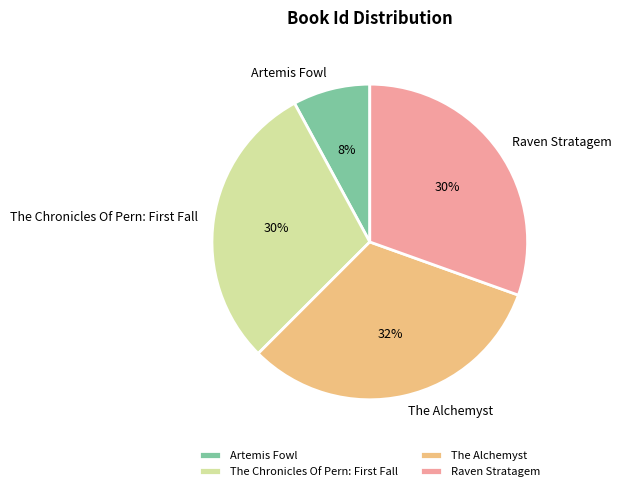

Which category has the smallest portion of the pie?

Artemis Fowl